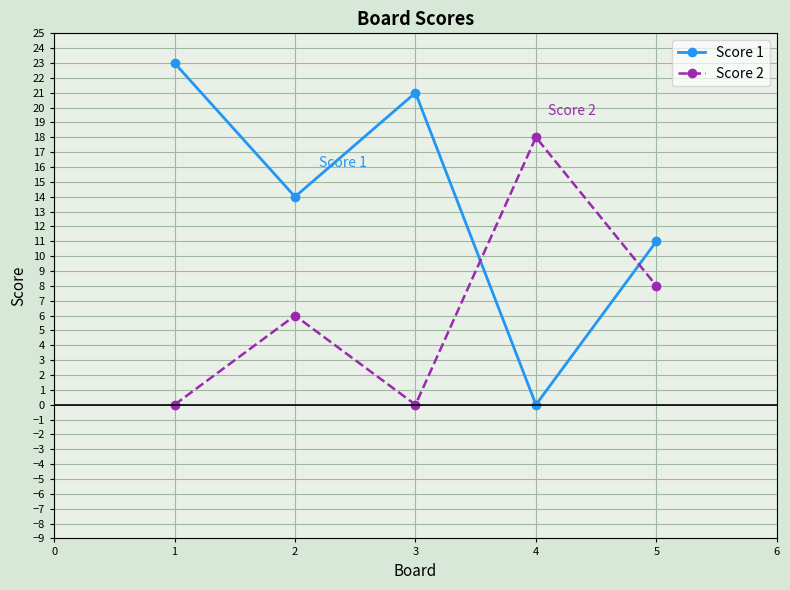

Rank the series at 1 from lowest to highest value.

Score 2, Score 1